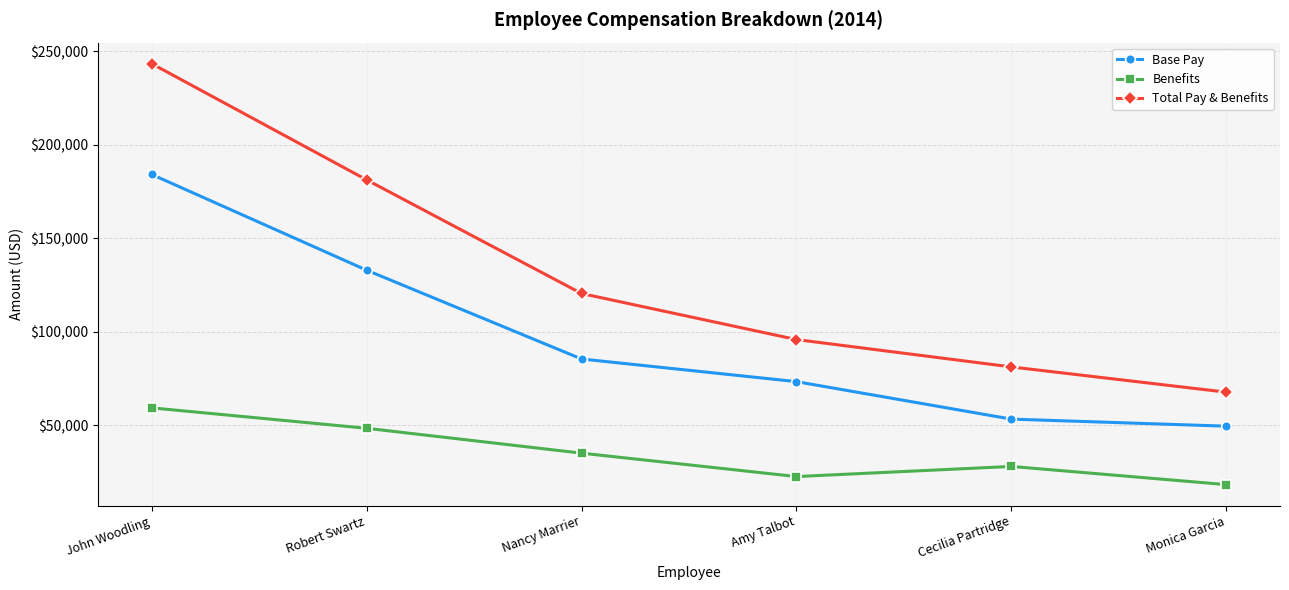

Rank the series by their average value, from lowest to highest.

Benefits, Base Pay, Total Pay & Benefits